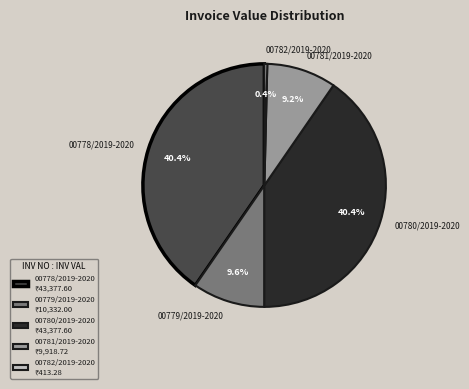

True or false: 00779/2019-2020 accounts for 20% of the total.

False